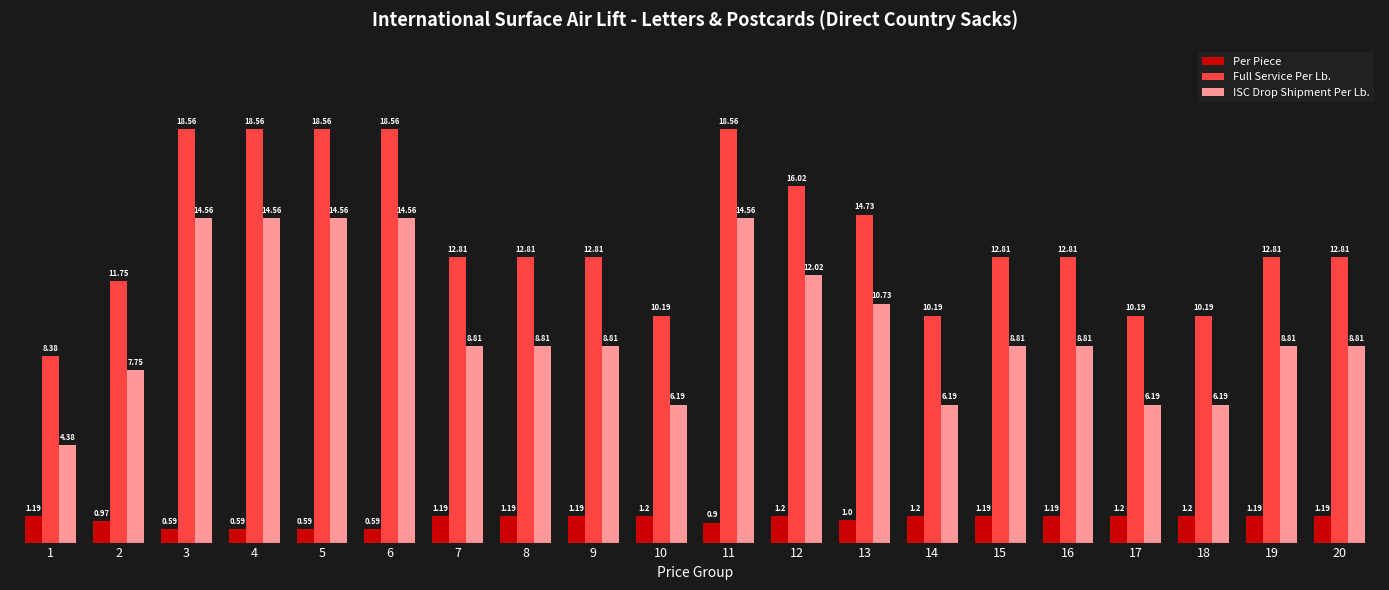

What is the sum of the ISC Drop Shipment Per Lb. values at 20 and 1?

13.2